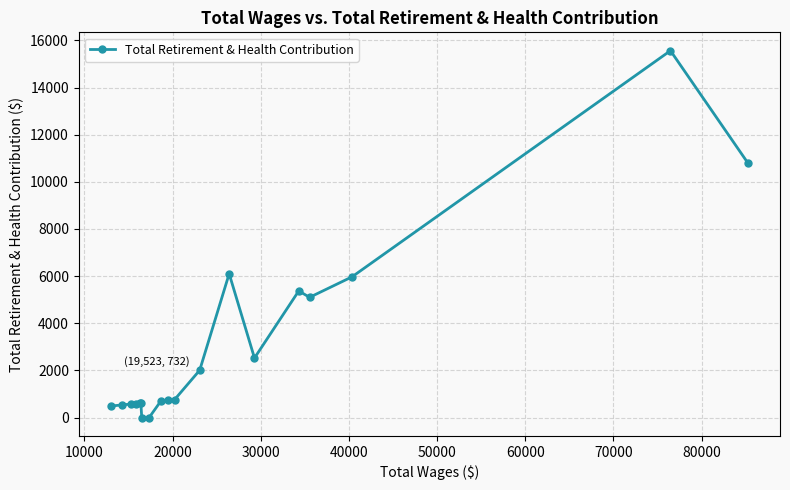

What is the maximum value shown in the chart?

15566